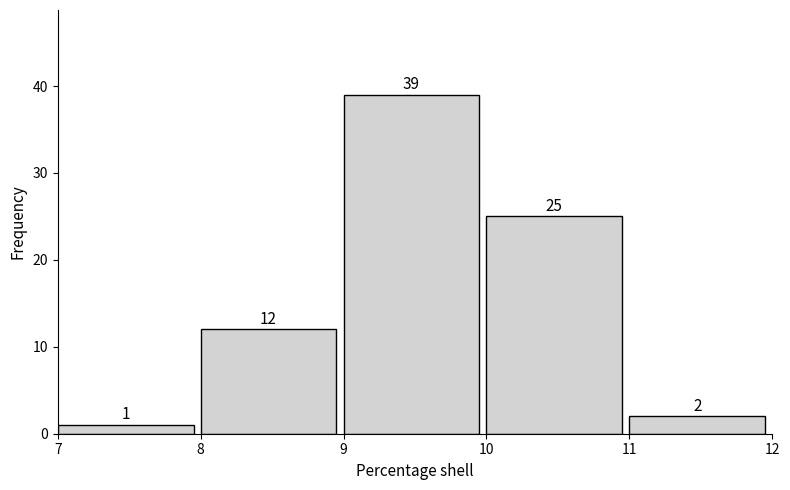

Reading left to right, transcribe this chart: for each bar, give the range it covers on the x-axis and its height.

7 to 8: 1
8 to 9: 12
9 to 10: 39
10 to 11: 25
11 to 12: 2